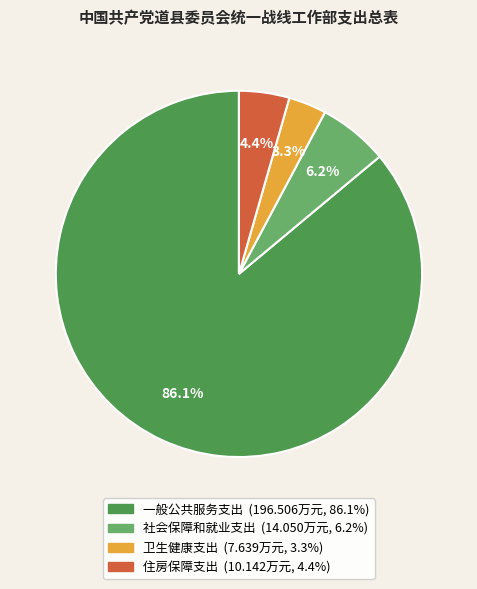

Which has a higher value, 住房保障支出 or 卫生健康支出?

住房保障支出